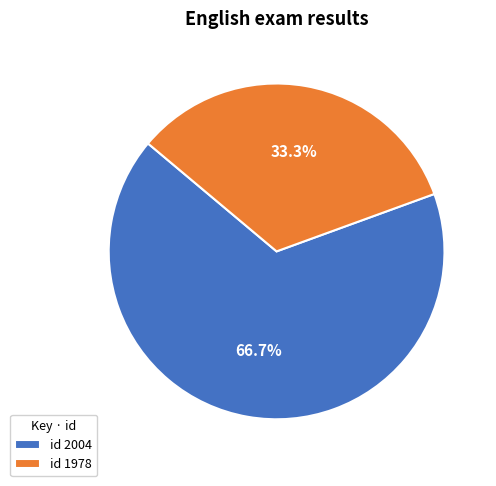

How much of the chart is everything except id 1978?

66.7%